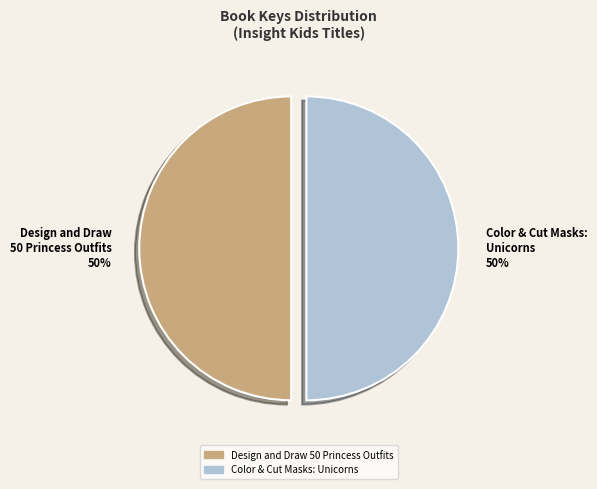

To the nearest percent, what is the combined percentage of Color & Cut Masks: Unicorns and Design and Draw 50 Princess Outfits?

100%